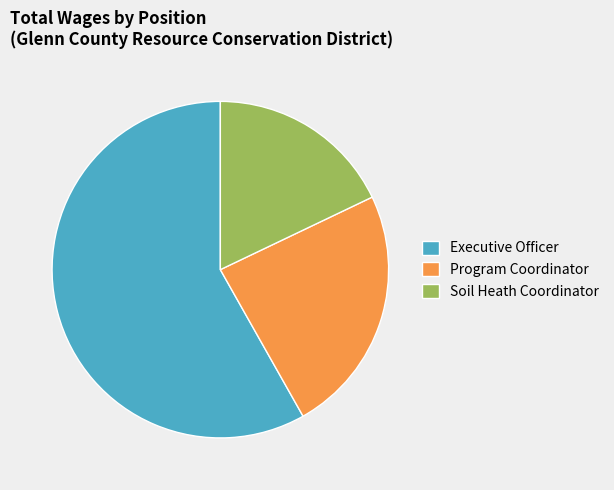

Count the number of slices in the pie.

3